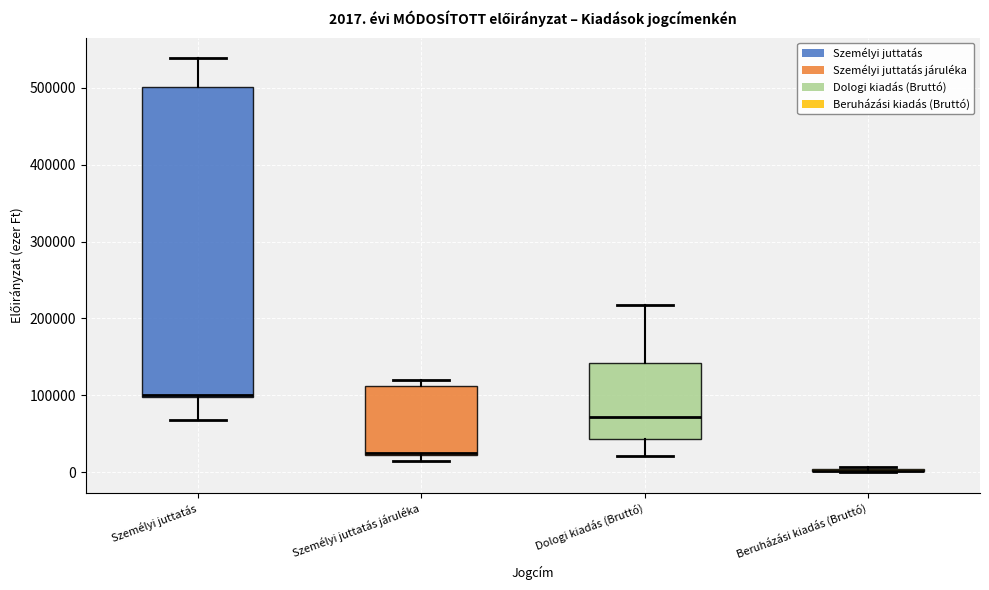

Comparing the boxes themselves (not the whiskers), which one is the tallest?

Személyi juttatás